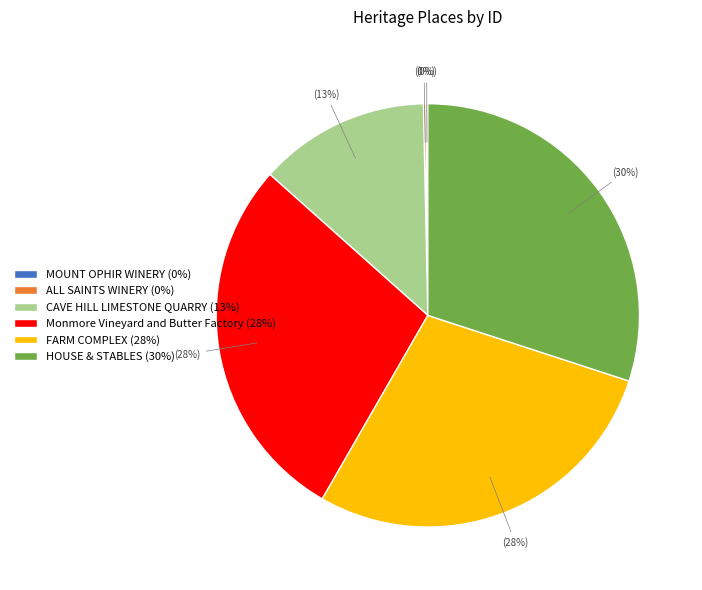

To the nearest percent, what portion does CAVE HILL LIMESTONE QUARRY represent?

13%